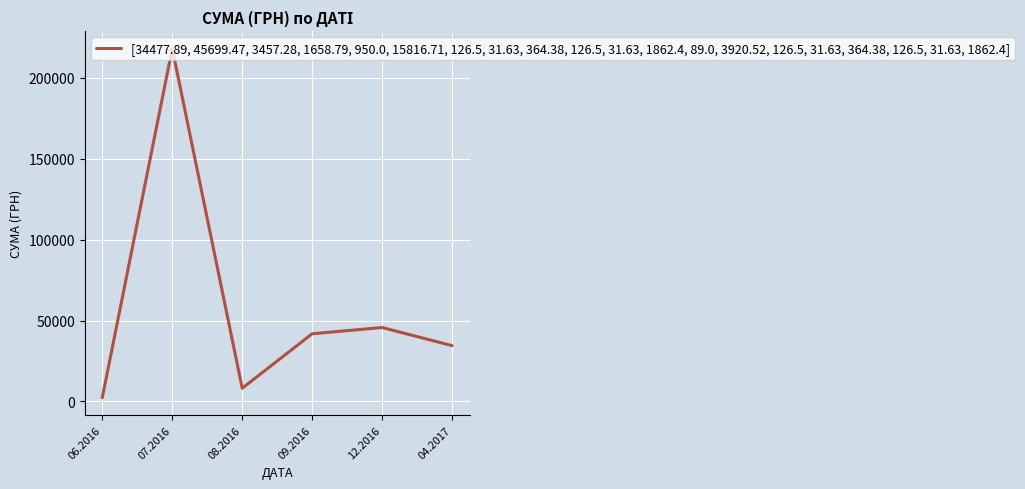

Reading left to right, what are all the values shown in this chart?

06.2016=2285.0	07.2016=218180.6	08.2016=8163.0	09.2016=41841.7	12.2016=45699.5	04.2017=34477.9